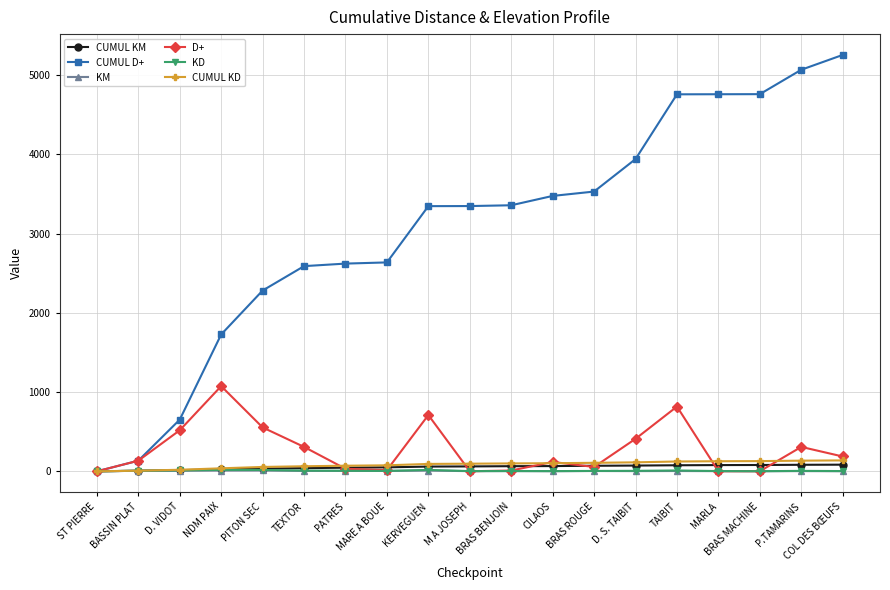

What value does the KM series have at BASSIN PLAT?

6.9